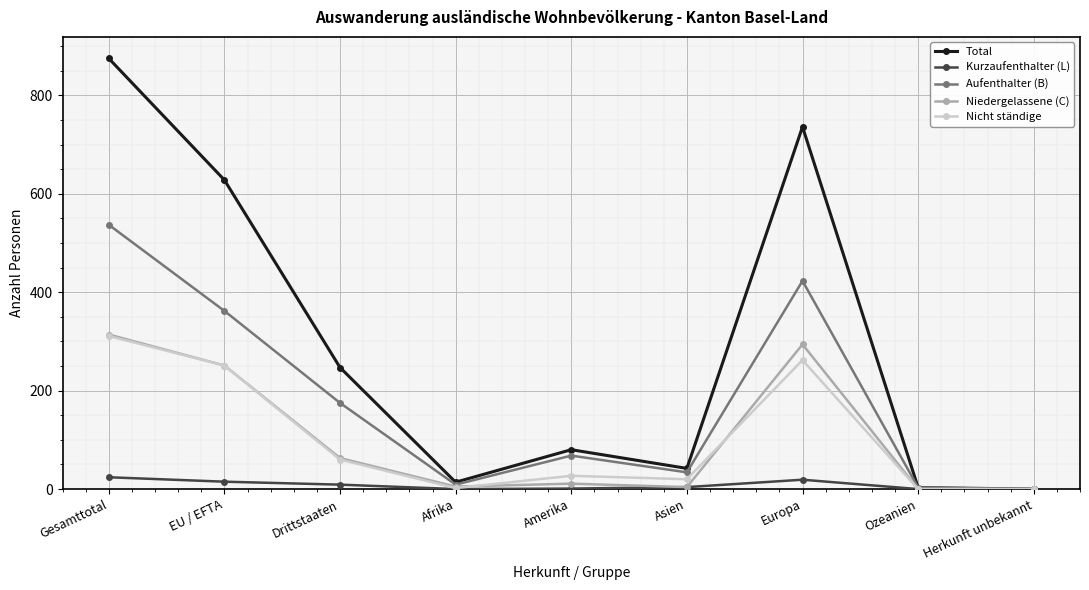

Is it true that Aufenthalter (B) equals -364 at Herkunft unbekannt?

False